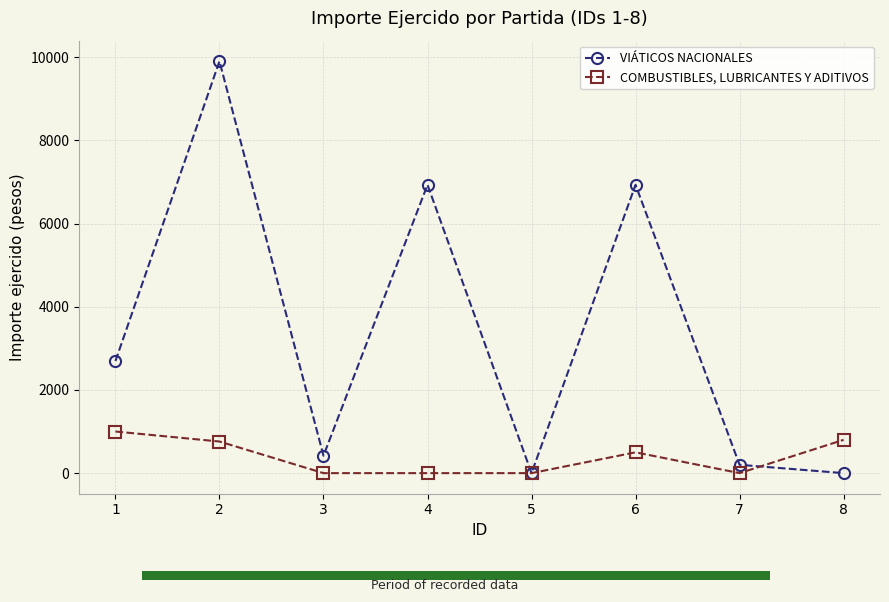

Between 2 and 8, which series saw the biggest shift?

VIÁTICOS NACIONALES